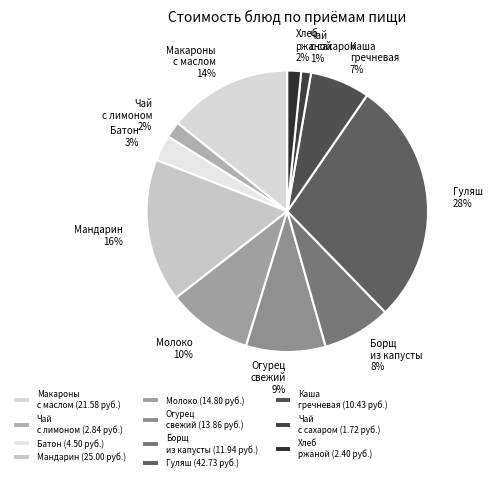

Rank the categories by value from lowest to highest.

ЧАЙ С САХАРОМ, ХЛЕБ РЖАНОЙ, ЧАЙ С ЛИМОНОМ И САХАРОМ, БАТОН, КАША ГРЕЧНЕВАЯ РАССЫПЧАТАЯ, БОРЩ ИЗ СВЕЖЕЙ КАПУСТЫ, ОГУРЕЦ СВЕЖИЙ, МОЛОКО, МАКАРОННЫЕ ИЗДЕЛИЯ ОТВАРНЫЕ С МАСЛОМ, МАНДАРИН, ГУЛЯШ